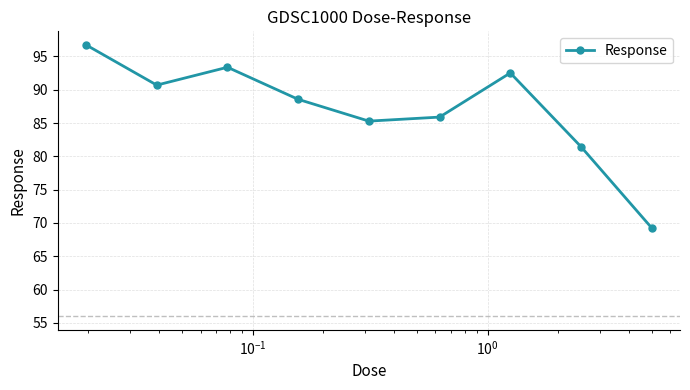

What is the greatest value displayed?

96.7